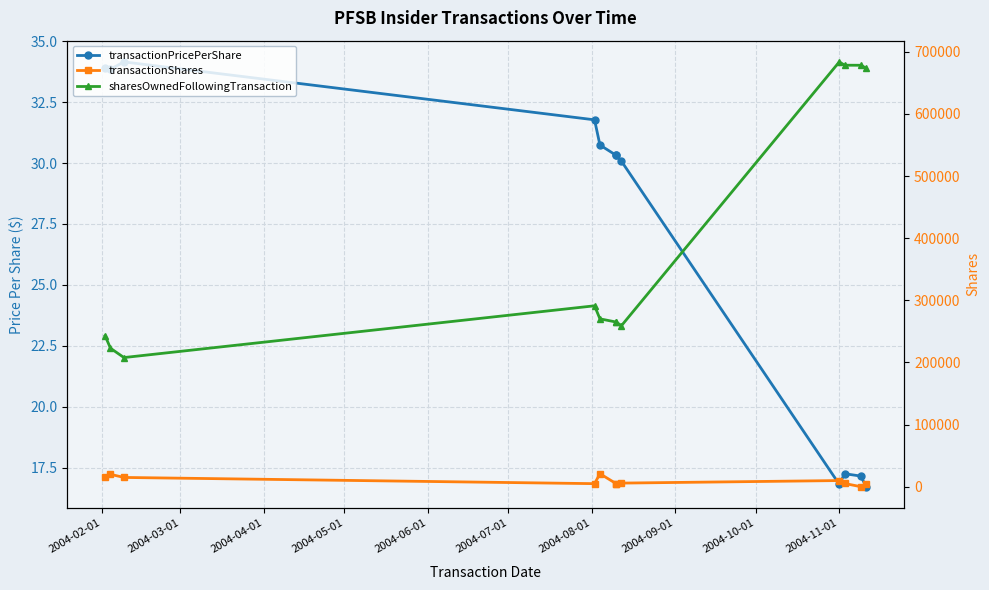

What is the sum of all sharesOwnedFollowingTransaction values?

4738634.0